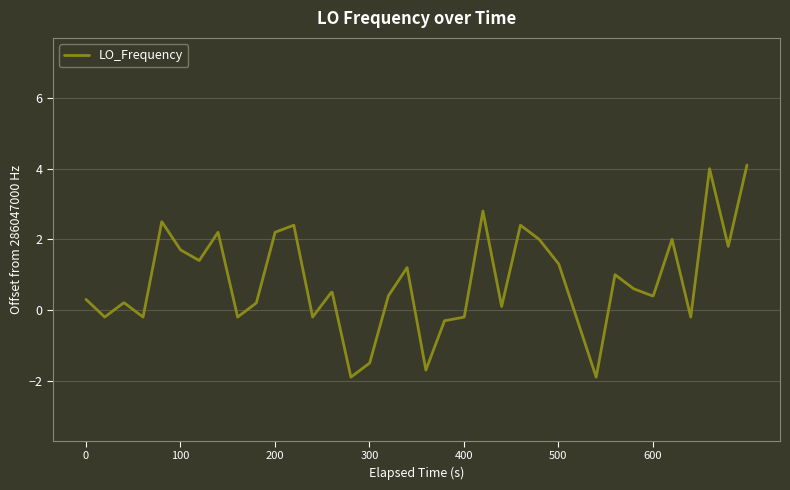

What is the difference between the maximum and minimum values?

6.0